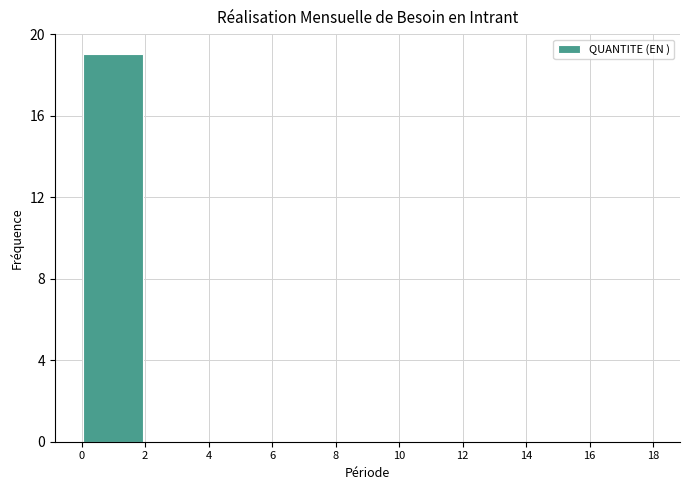

Which range on the x-axis has the tallest bar?

0 to 2